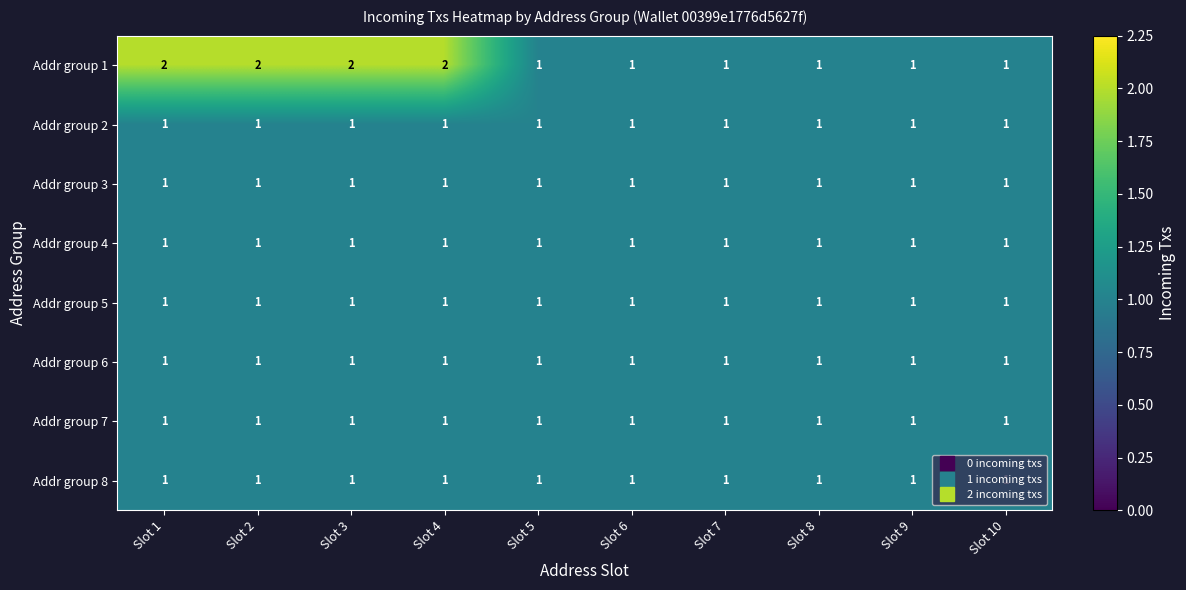

Count the number of categories in the chart.

10